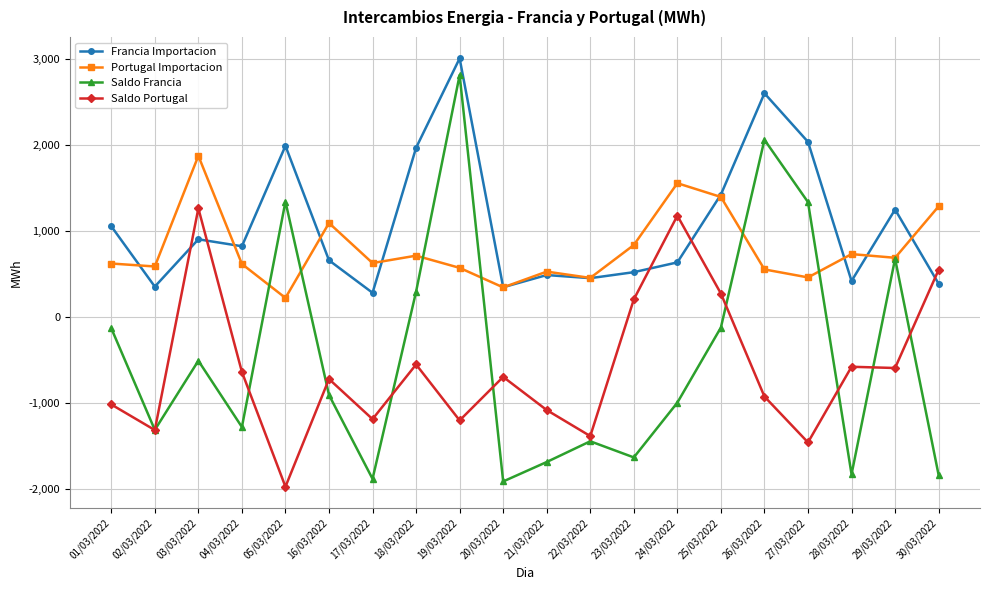

What is the average value of the Saldo Francia series?

-443.5